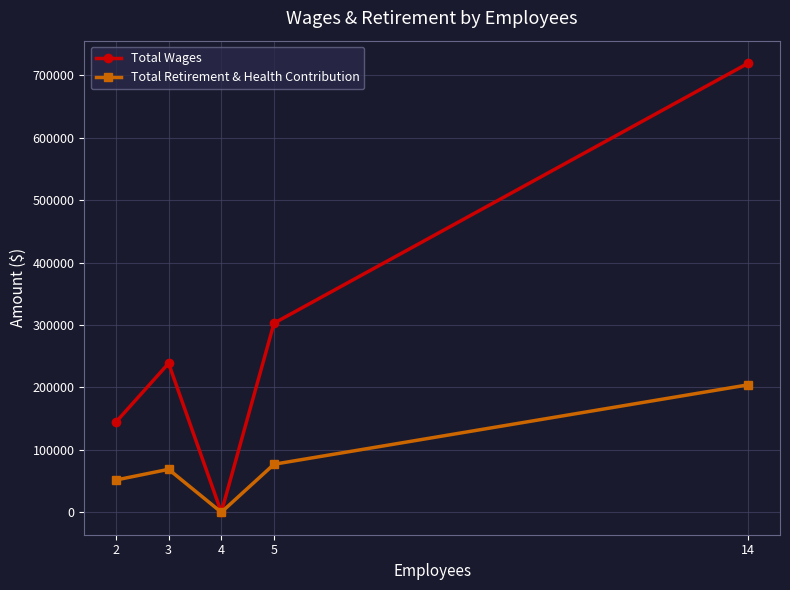

What is the maximum value for Total Retirement & Health Contribution?

204171